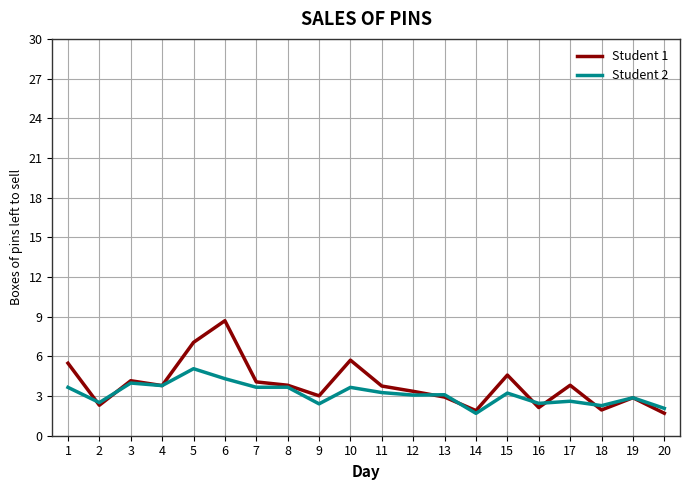

What is the total value across all series at 1?

9.1